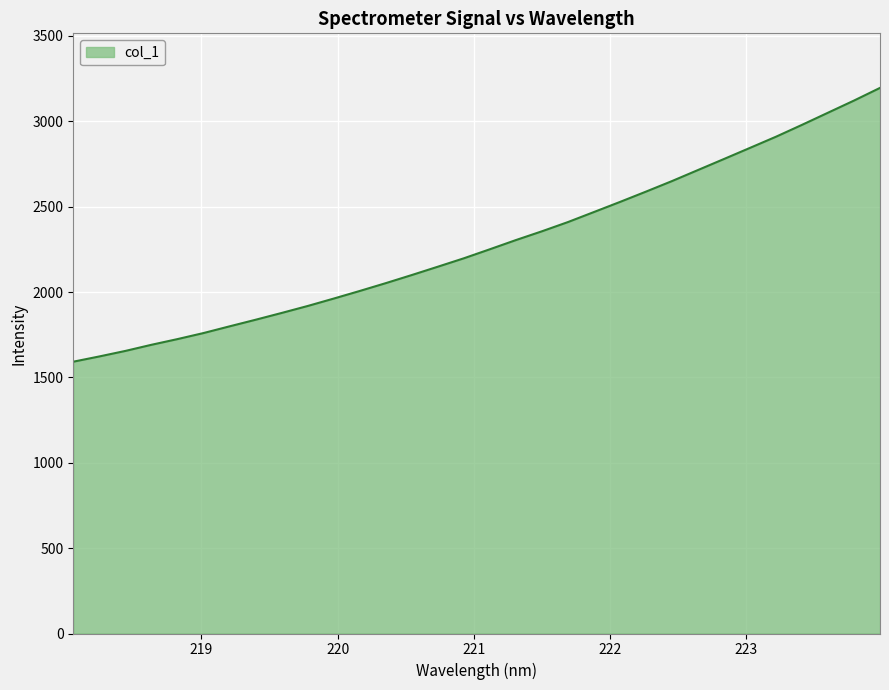

How many lines are shown in the chart?

1